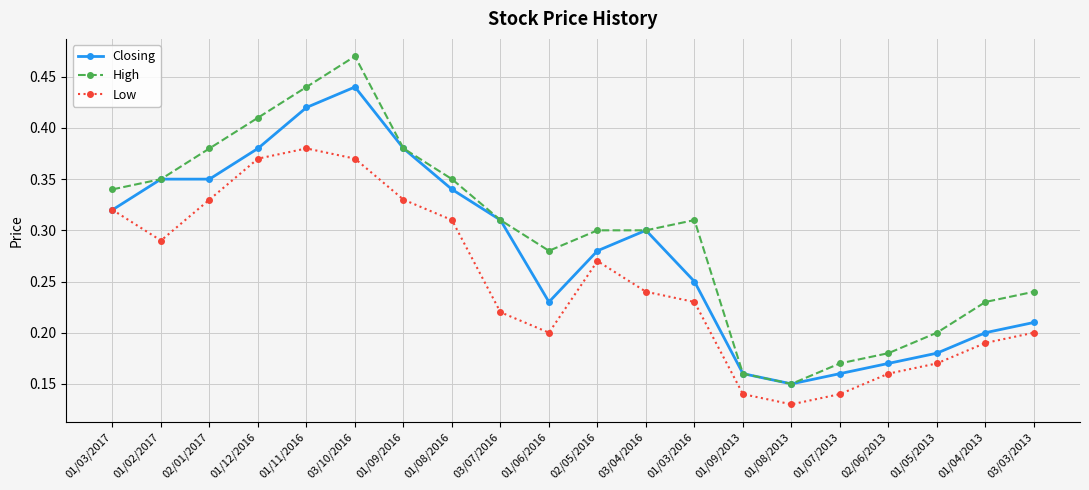

True or false: High and Low intersect in this chart.

False